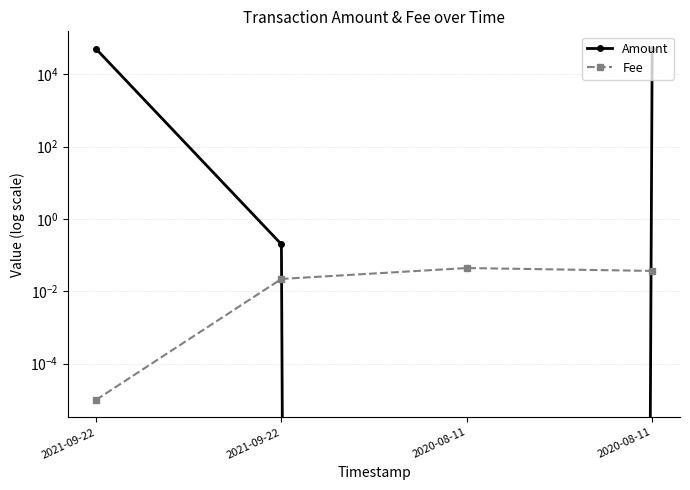

Between 2021-09-22 and 2020-08-11, which series saw the biggest shift?

Amount